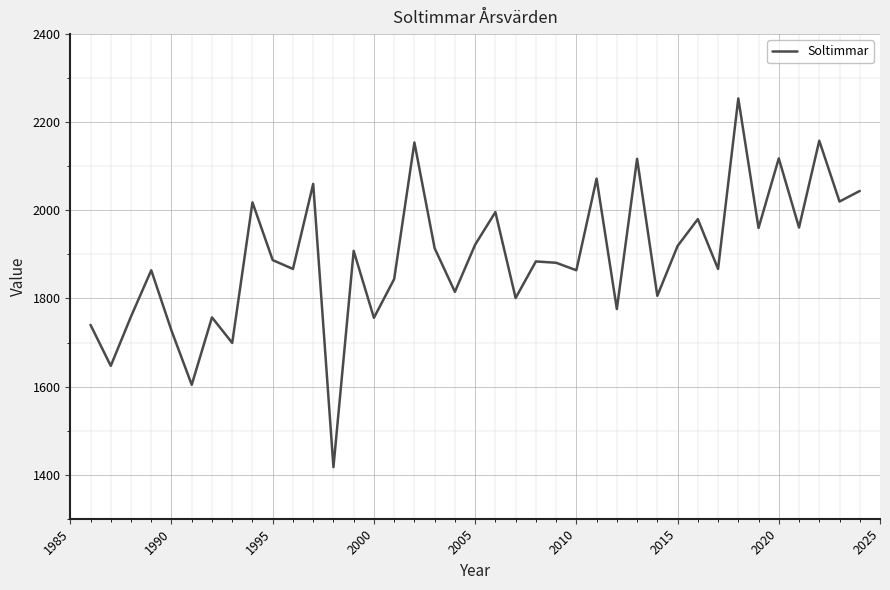

What is the maximum value shown in the chart?

2254